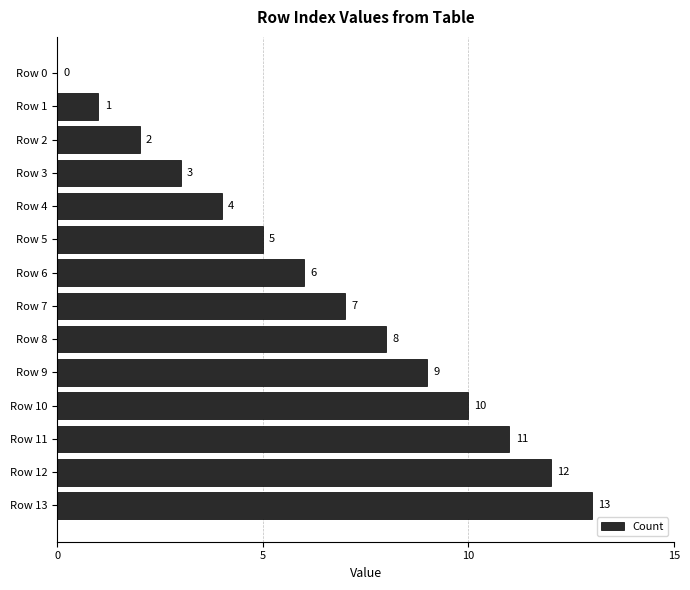

Count the number of data series in this chart.

1